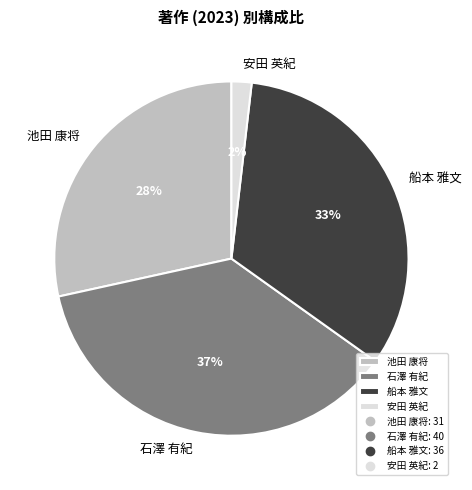

Is the sum of 石澤 有紀 and 池田 康将 greater than half?

Yes